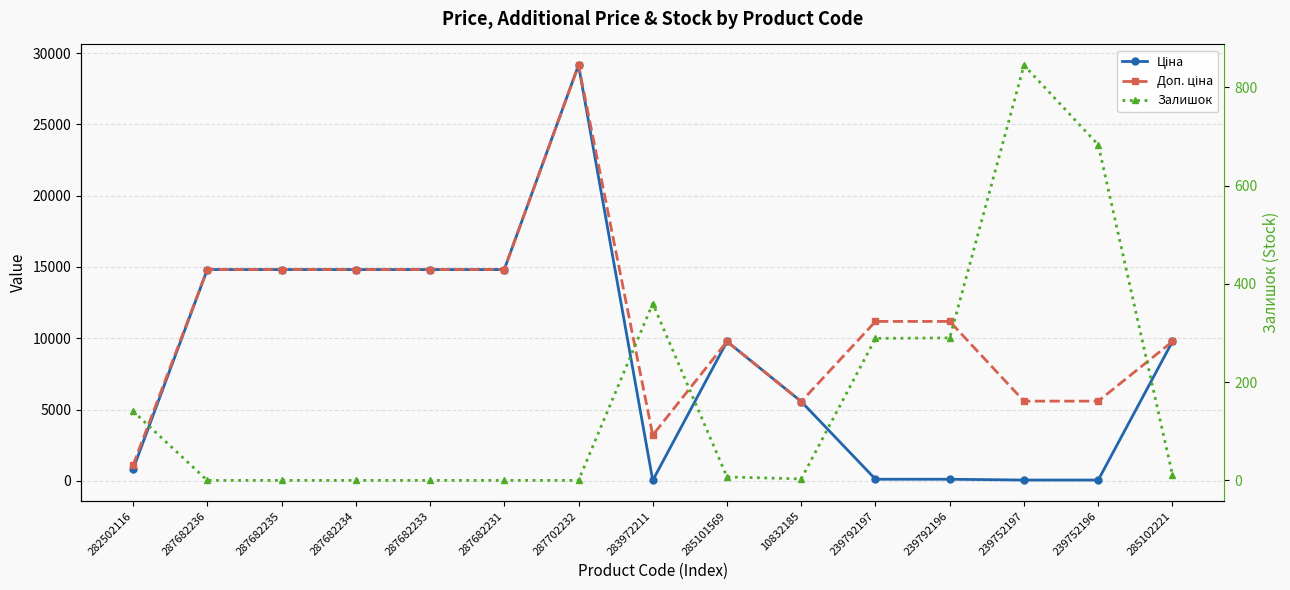

Which series has the widest spread of values?

Ціна